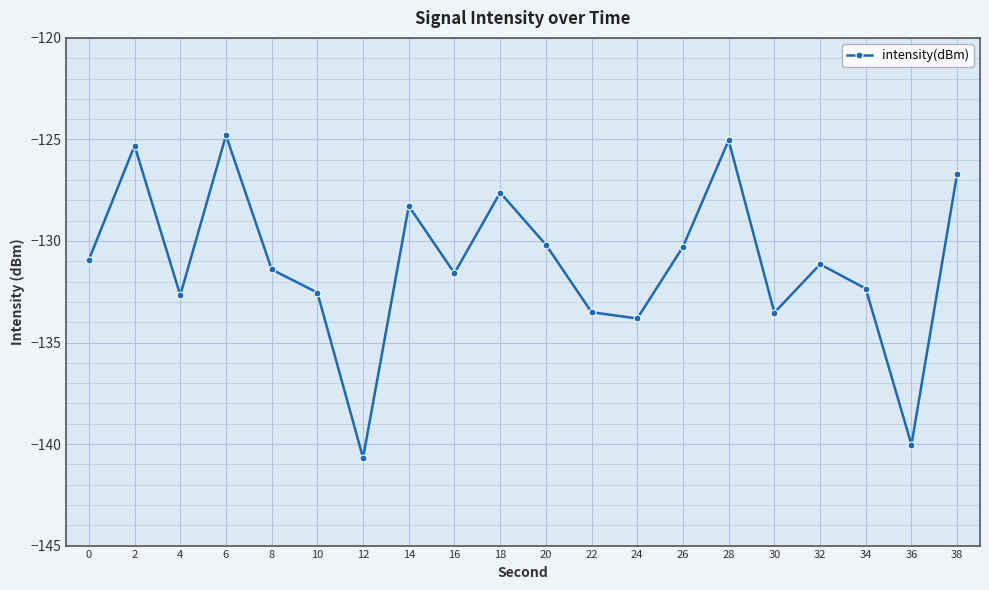

Reading left to right, what are all the values shown in this chart?

-130.9	-125.3	-132.7	-124.8	-131.4	-132.5	-140.7	-128.3	-131.6	-127.6	-130.2	-133.5	-133.8	-130.3	-125.0	-133.5	-131.1	-132.3	-140.0	-126.7